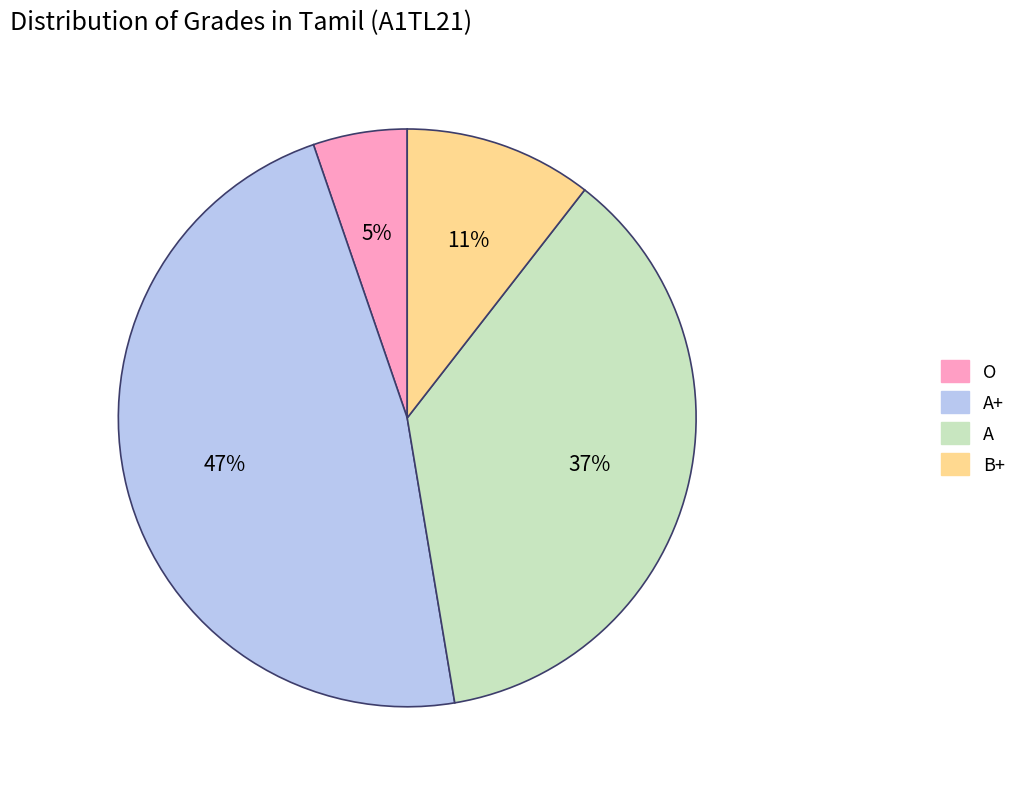

Is there any slice that represents more than half of the pie?

No